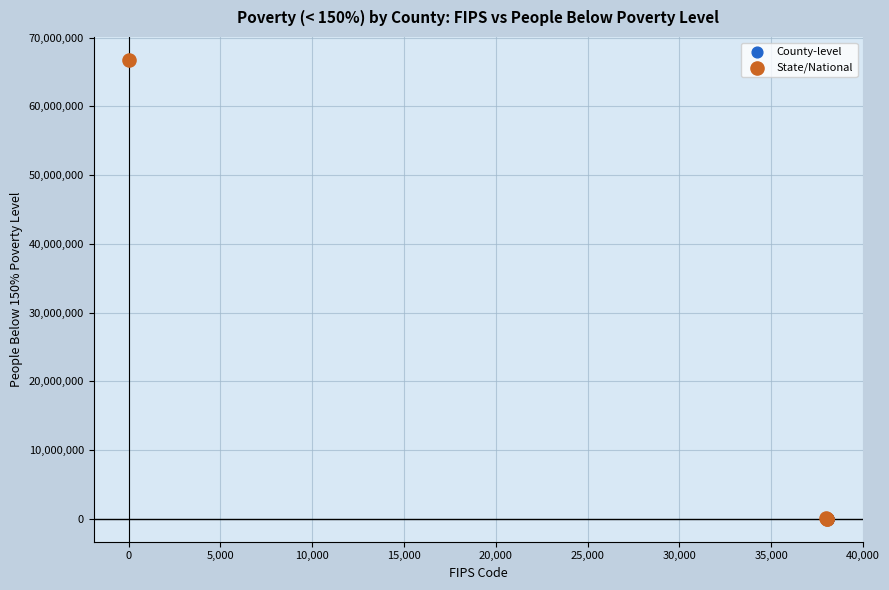

Which series has the largest Y range (max minus min)?

State/National